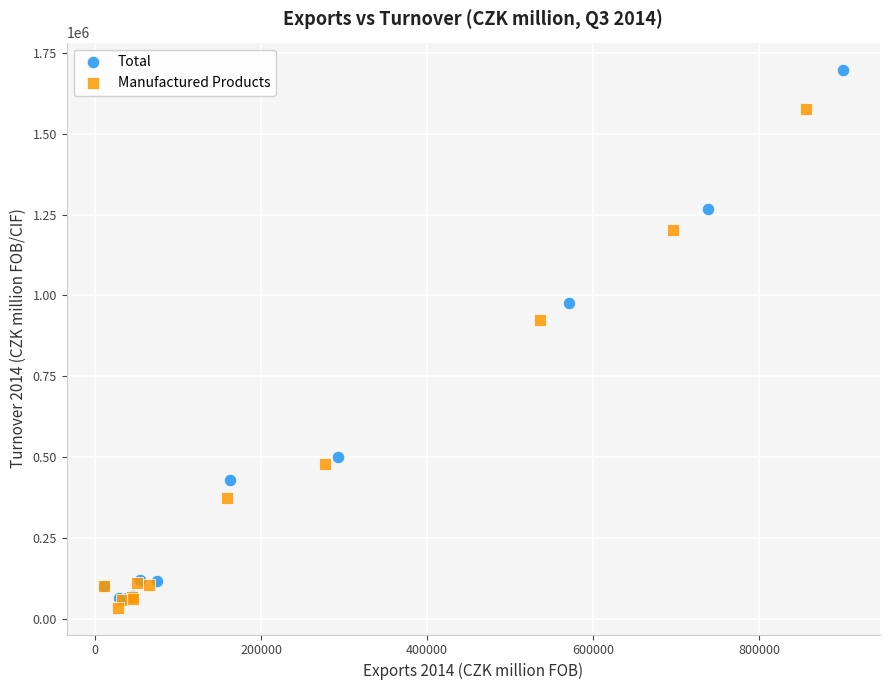

Which series contains the lowest Y value?

Manufactured Products